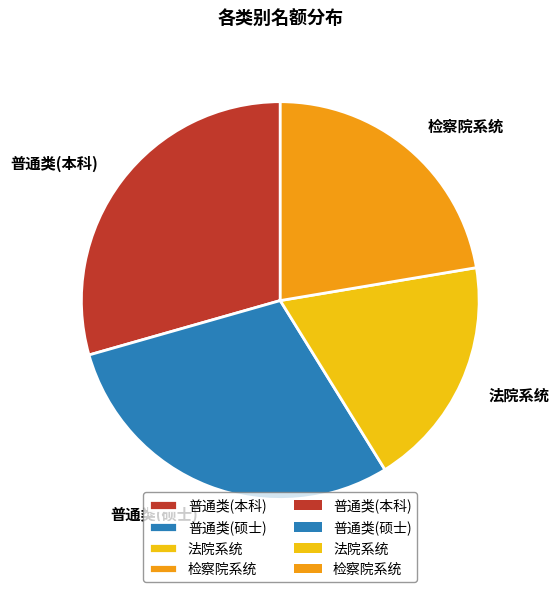

Is there any slice that represents more than half of the pie?

No